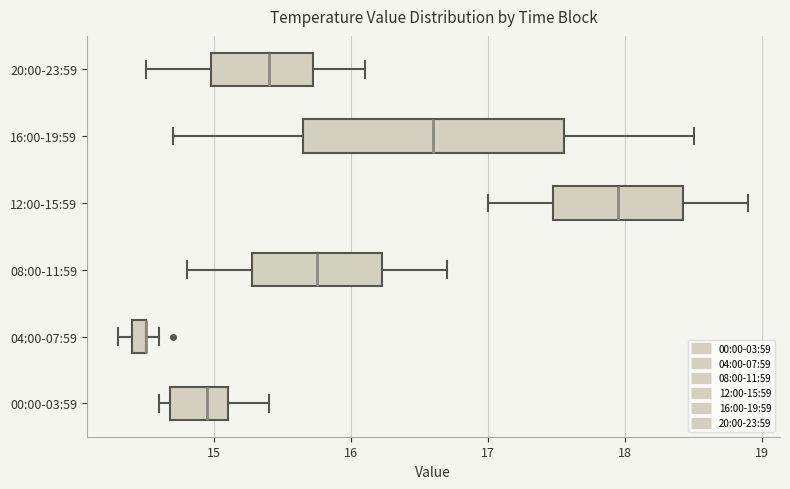

Where is the left edge of the box for 16:00-19:59 on the x-axis? The values are not printed on the chart, so give them approximately, as read against the axis.

15.7